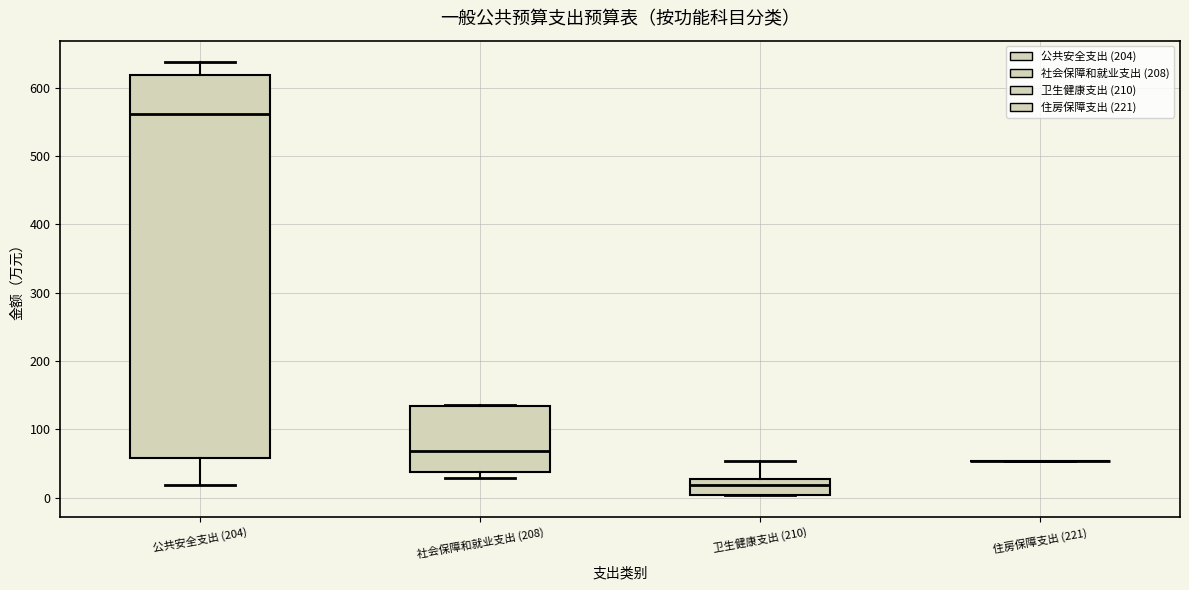

Where does the lower whisker of the box for 公共安全支出 (204) end on the y-axis? The values are not printed on the chart, so give them approximately, as read against the axis.

20